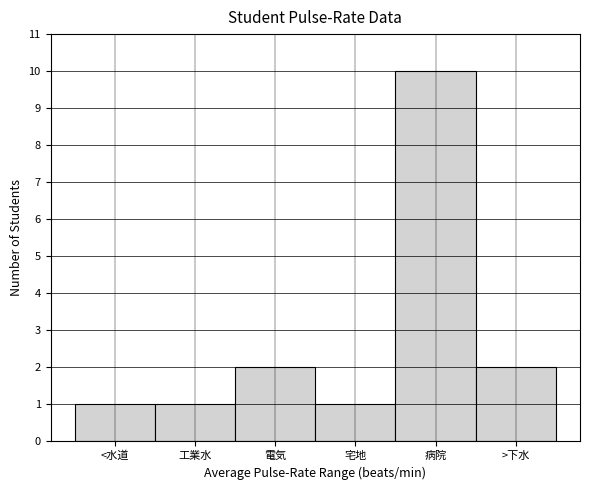

Reading right to left, transcribe all the data shown in this chart.

2	10	1	2	1	1